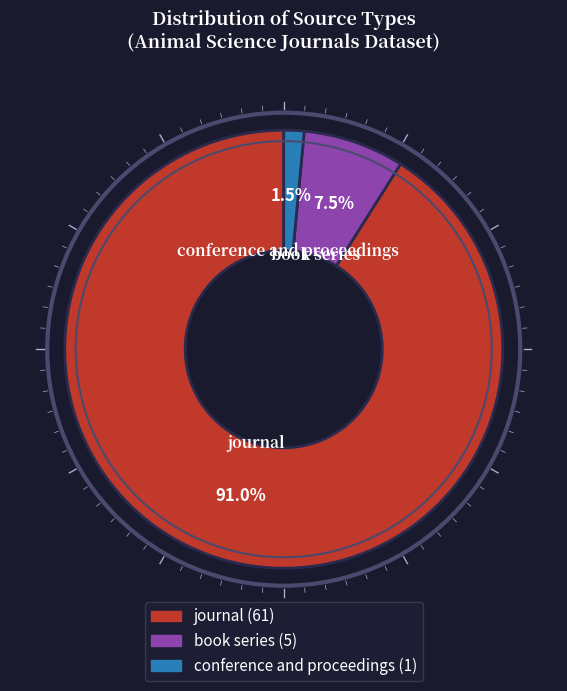

What is the majority slice?

journal